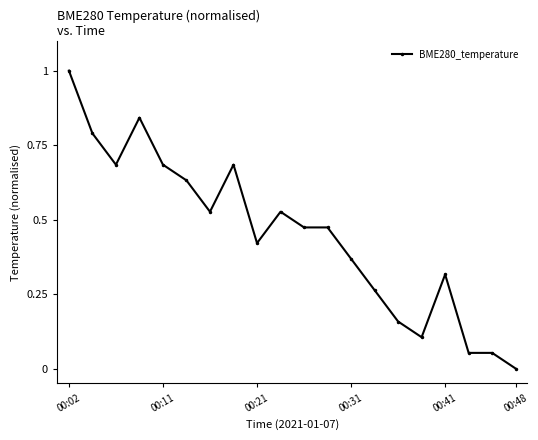

What is the greatest value displayed?

1.0